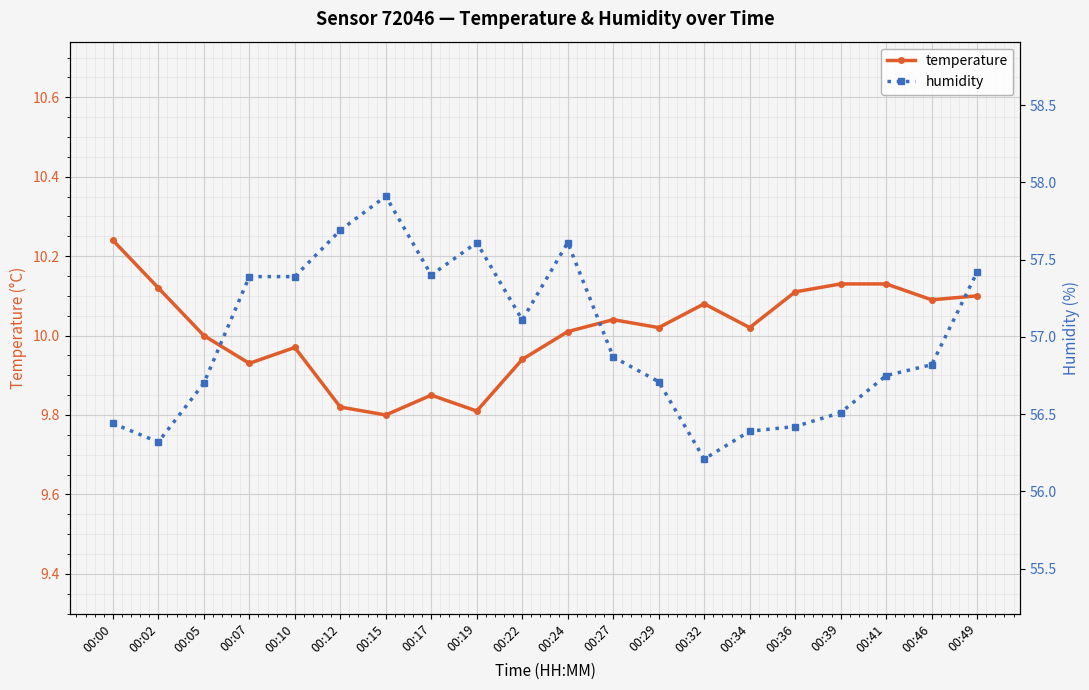

What is the average value of the humidity series?

57.0